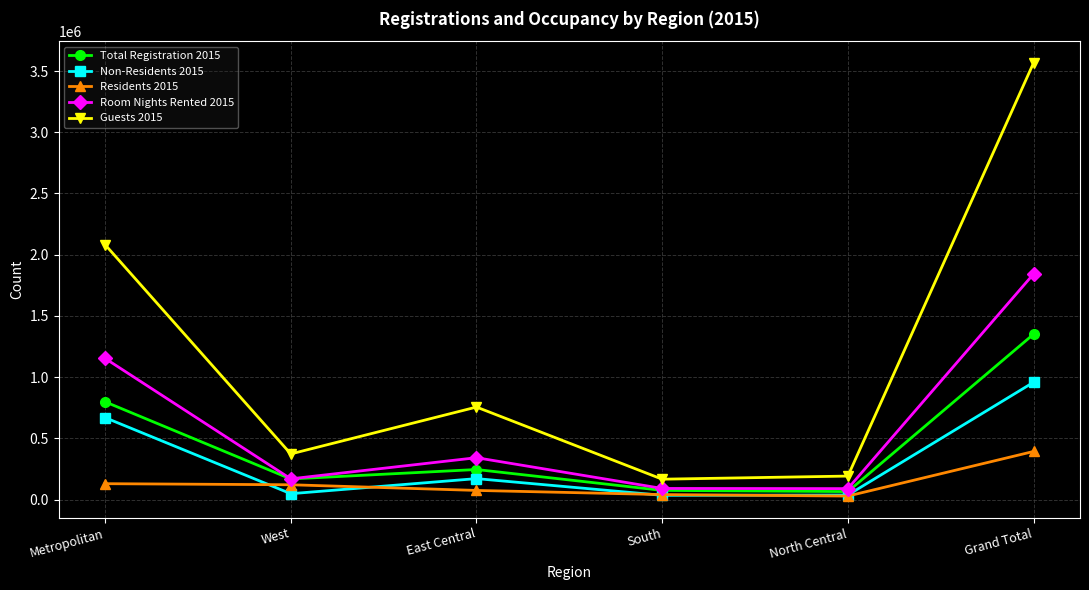

Which series has the largest total across all categories?

Guests 2015